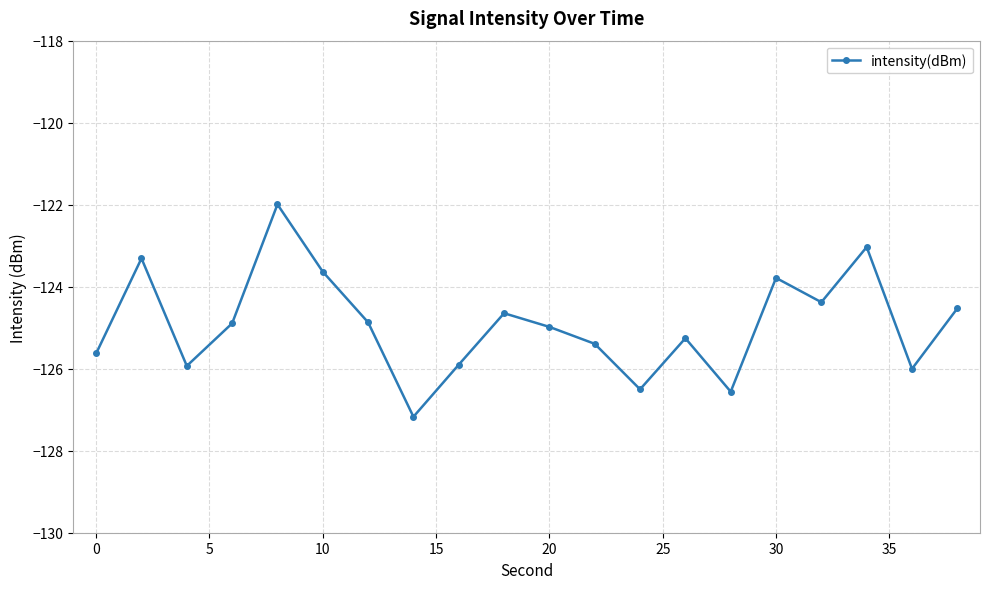

What is the difference between the maximum and minimum values?

5.2